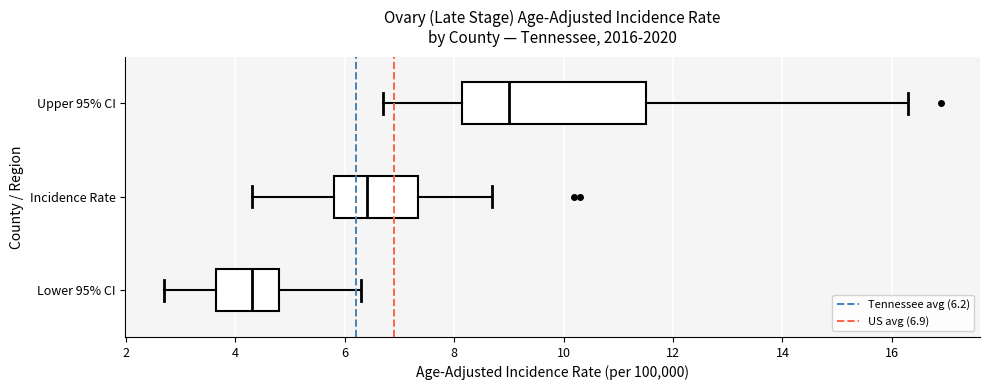

Reading bottom to top, read every box against the x-axis: the position of its median line, the range the box covers, and the ends of its whiskers. The values are not printed on the chart, so give them approximately, as read against the axis.

Lower 95% CI: median 4.4, box 3.6 to 4.8, whiskers 2.8 to 6.4
Incidence Rate: median 6.4, box 5.8 to 7.4, whiskers 4.4 to 8.8
Upper 95% CI: median 9.0, box 8.2 to 11.6, whiskers 6.8 to 16.4